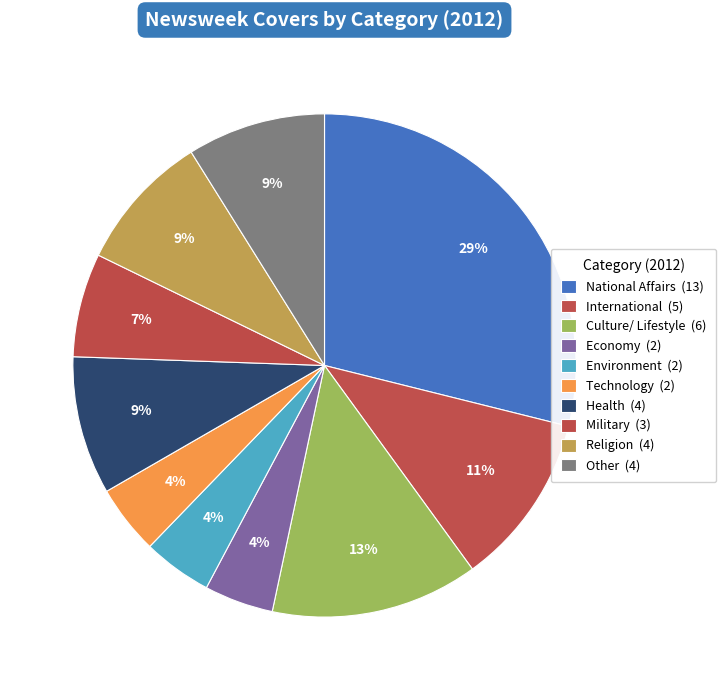

How many slices are in this pie chart?

10